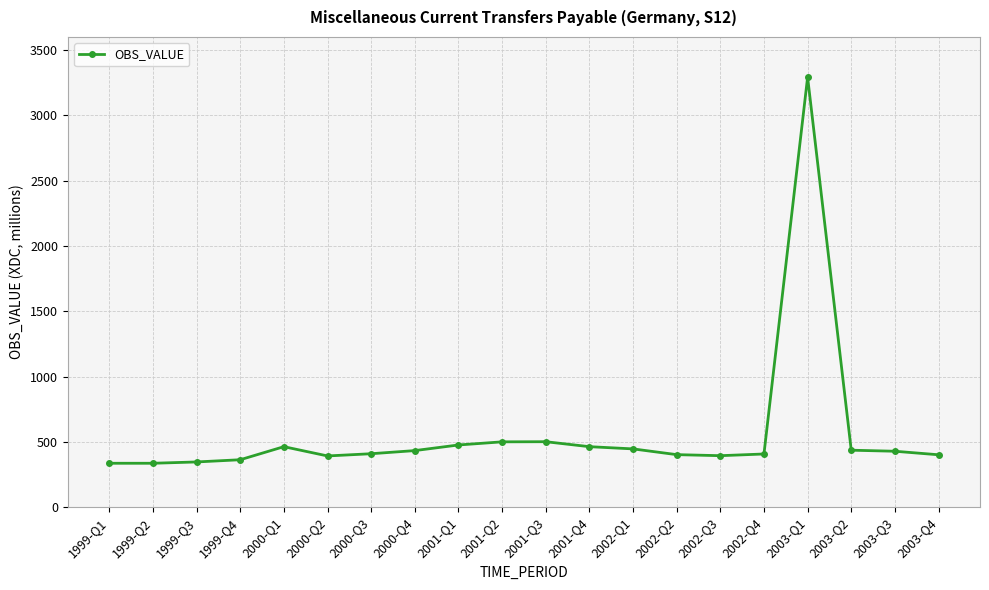

What is the value of the 3rd point from the left?

346